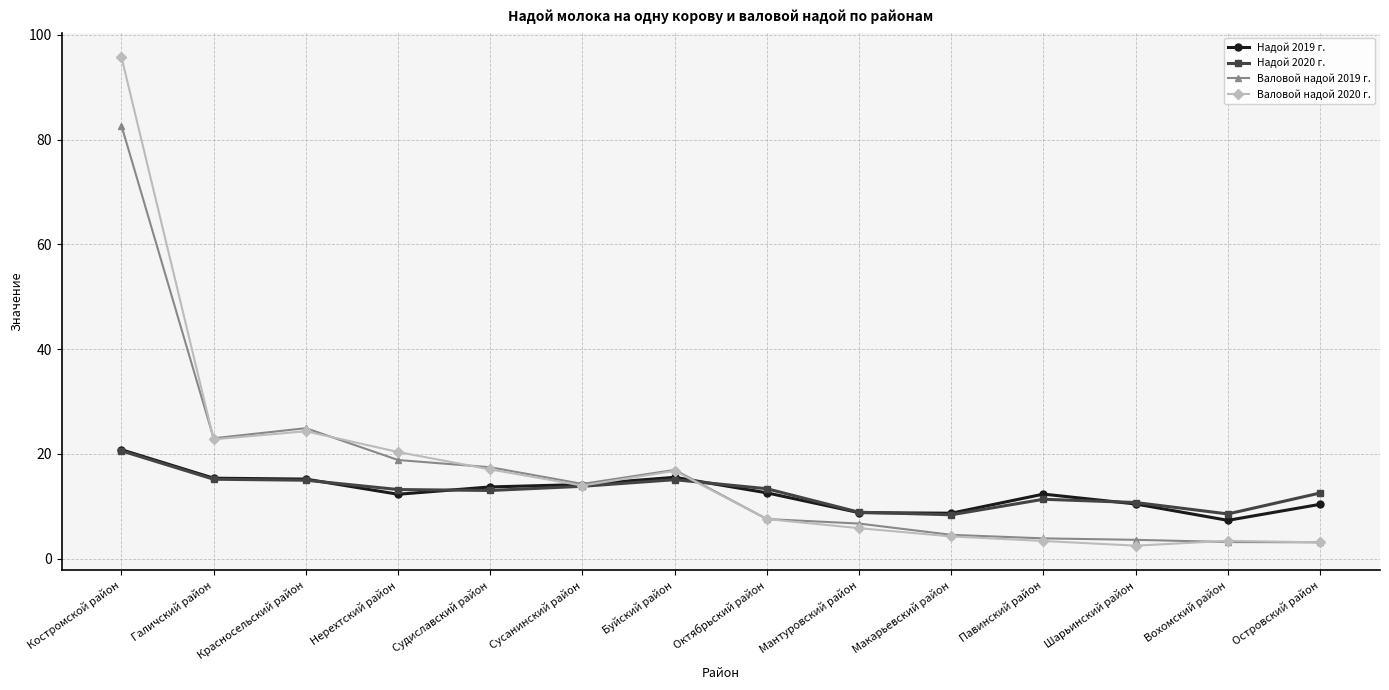

How many values in the Валовой надой 2020 г. series are below 13?

7